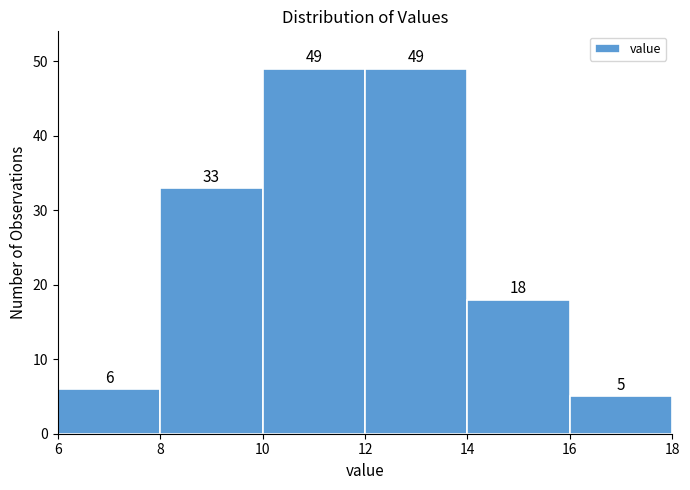

Reading left to right, transcribe this chart: for each bar, give the range it covers on the x-axis and its height.

6 to 8: 6
8 to 10: 33
10 to 12: 49
12 to 14: 49
14 to 16: 18
16 to 18: 5